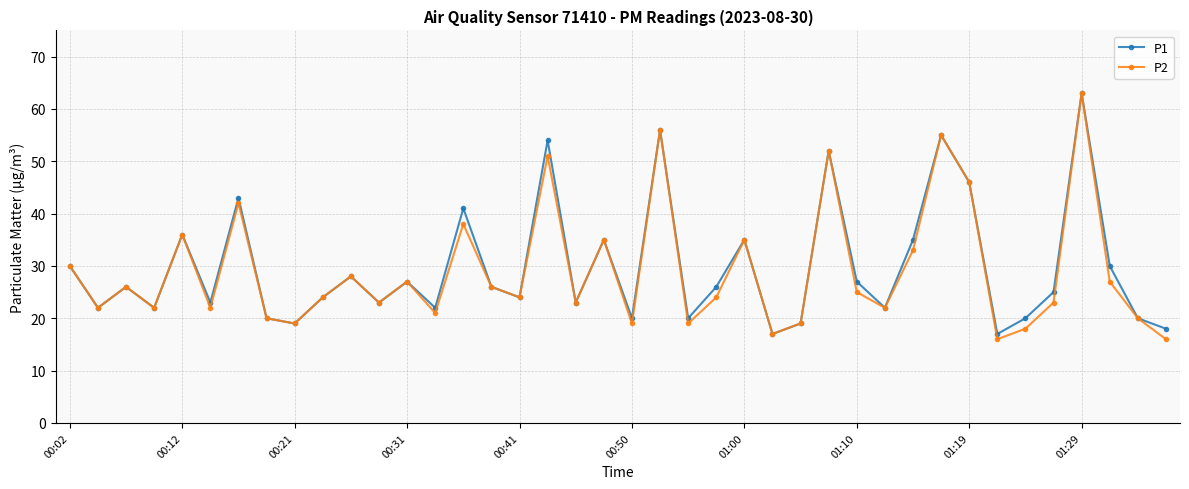

Reading left to right, list all the values displayed in this chart.

P1: 30	22	26	22	36	23	43	20	19	24	28	23	27	22	41	26	24	54	23	35	20	56	20	26	35	17	19	52	27	22	35	55	46	17	20	25	63	30	20	18
P2: 30	22	26	22	36	22	42	20	19	24	28	23	27	21	38	26	24	51	23	35	19	56	19	24	35	17	19	52	25	22	33	55	46	16	18	23	63	27	20	16